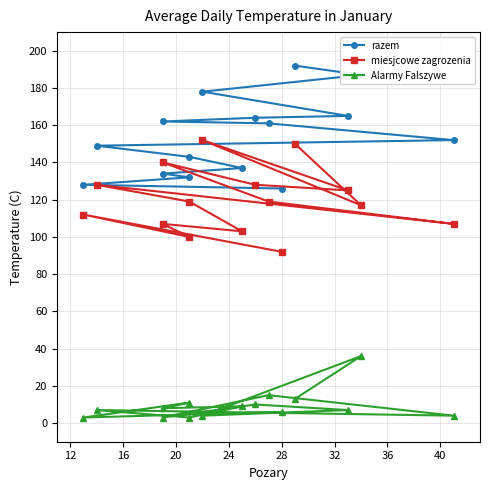

In miesjcowe zagrozenia, how many points are lower than both neighbors (excluding endpoints)?

5